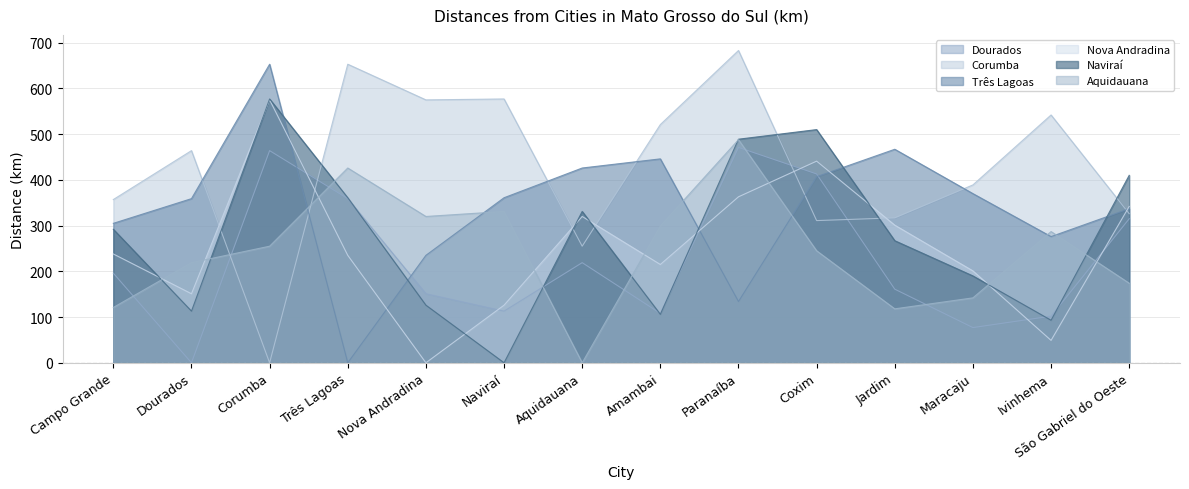

How many lines are shown in the chart?

6